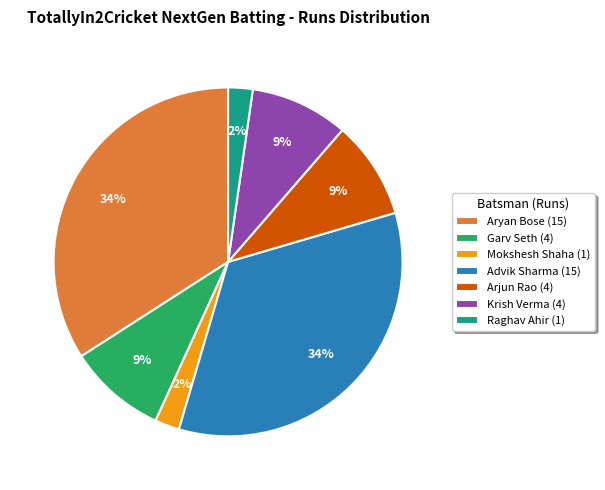

Is the sum of Raghav Ahir (1) and Arjun Rao (4) greater than half?

No